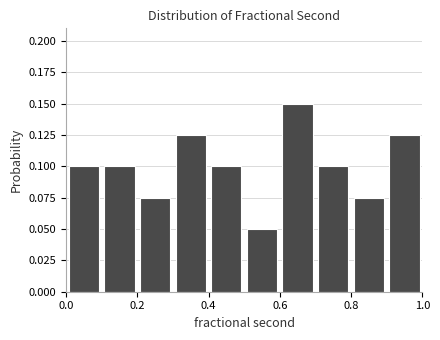

Over which range of the x-axis is the bar tallest?

0.6 to 0.7